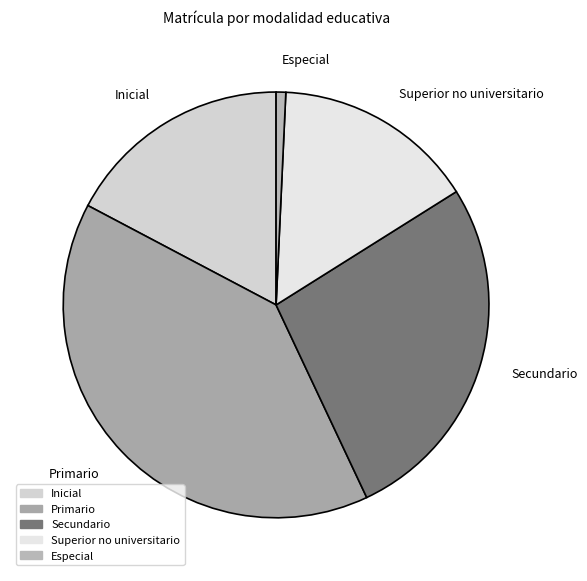

True or false: Secundario accounts for 27% of the total.

True